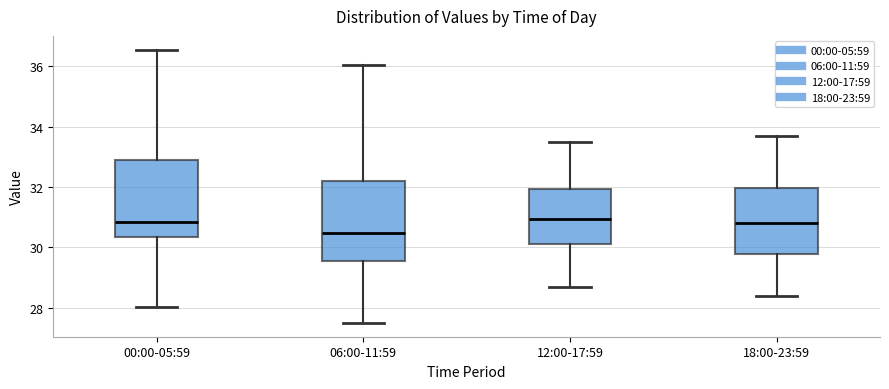

Reading left to right, read every box against the y-axis: the position of its median line, the range the box covers, and the ends of its whiskers. The values are not printed on the chart, so give them approximately, as read against the axis.

00:00-05:59: median 30.8, box 30.4 to 32.8, whiskers 28.0 to 36.6
06:00-11:59: median 30.4, box 29.6 to 32.2, whiskers 27.6 to 36.0
12:00-17:59: median 31.0, box 30.2 to 32.0, whiskers 28.8 to 33.6
18:00-23:59: median 30.8, box 29.8 to 32.0, whiskers 28.4 to 33.8